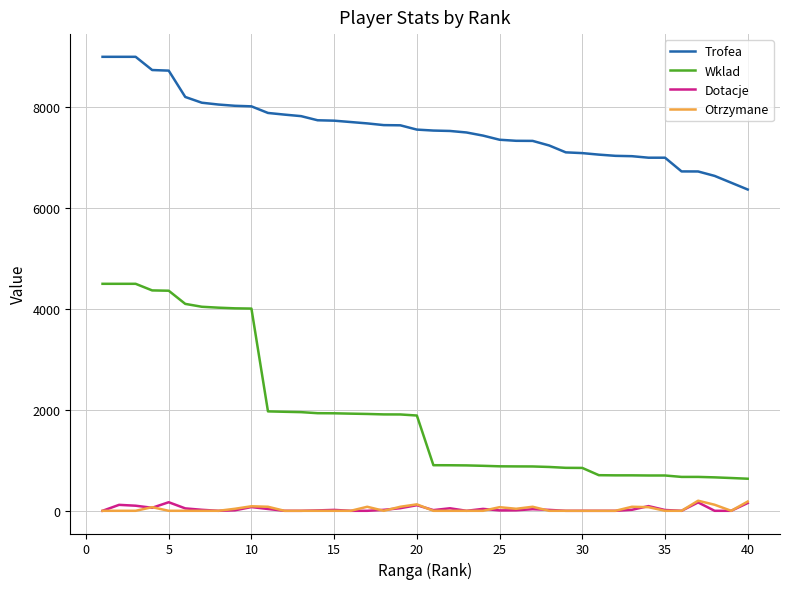

Which series has the largest total across all categories?

Trofea